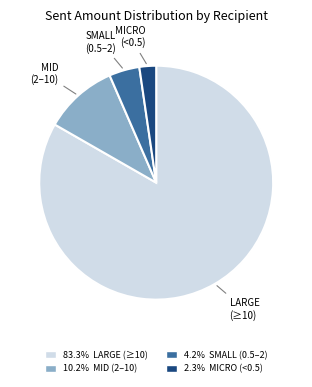

Does MID (2–10) represent more than half of the total?

No